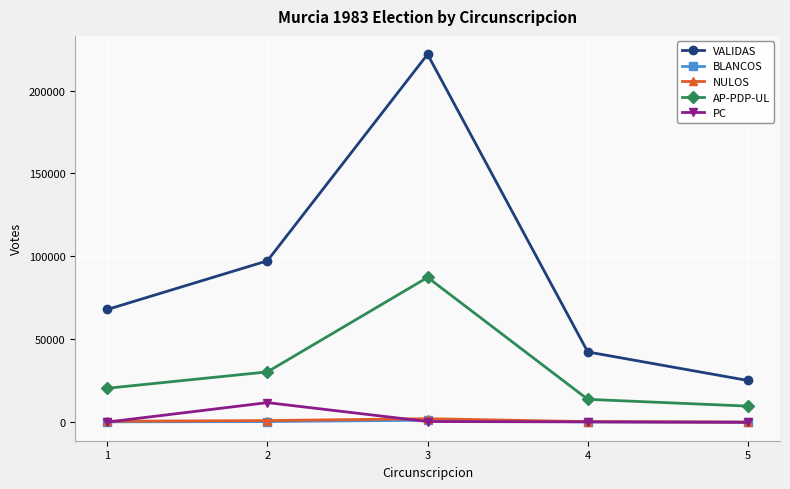

Which series has the largest total across all categories?

VALIDAS